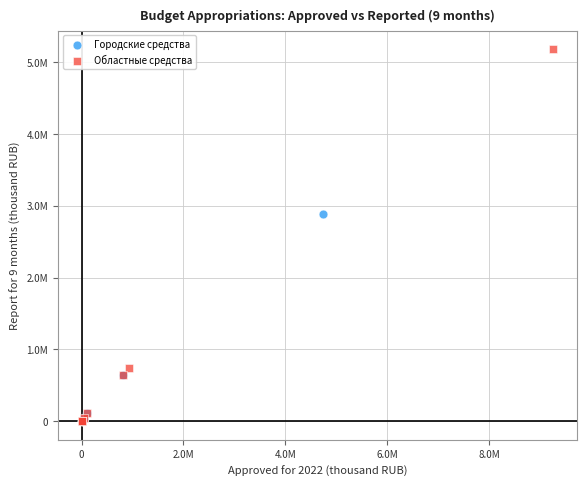

Which series has the widest spread of Y values?

Областные средства